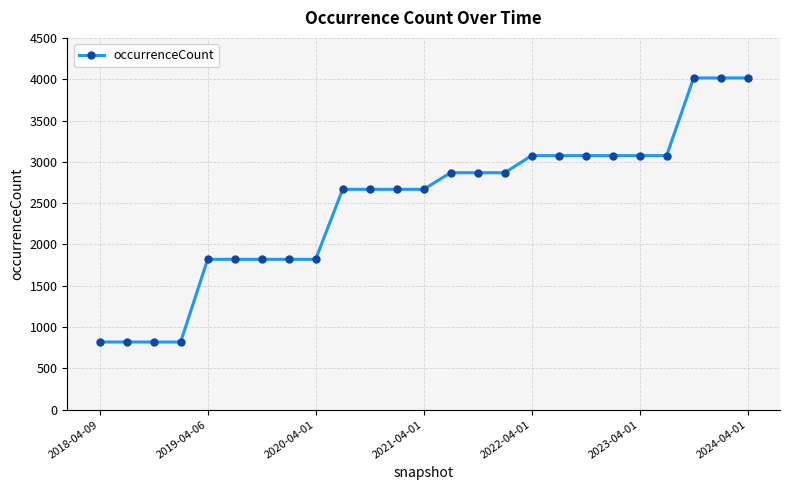

What is the value of the 12th point from the left?

2667